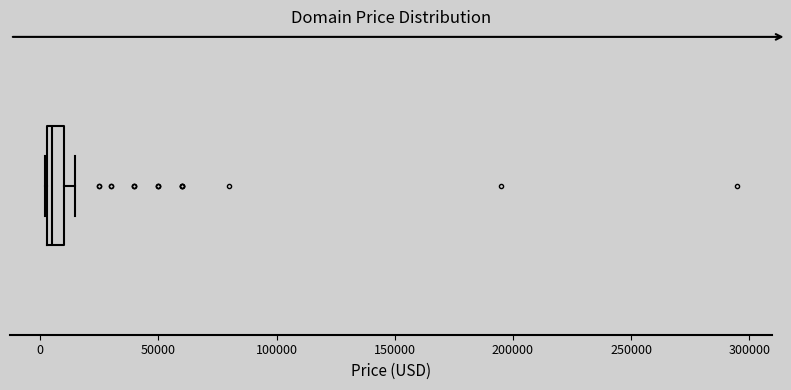

Where is the right edge of the box on the x-axis? The values are not printed on the chart, so give them approximately, as read against the axis.

10000